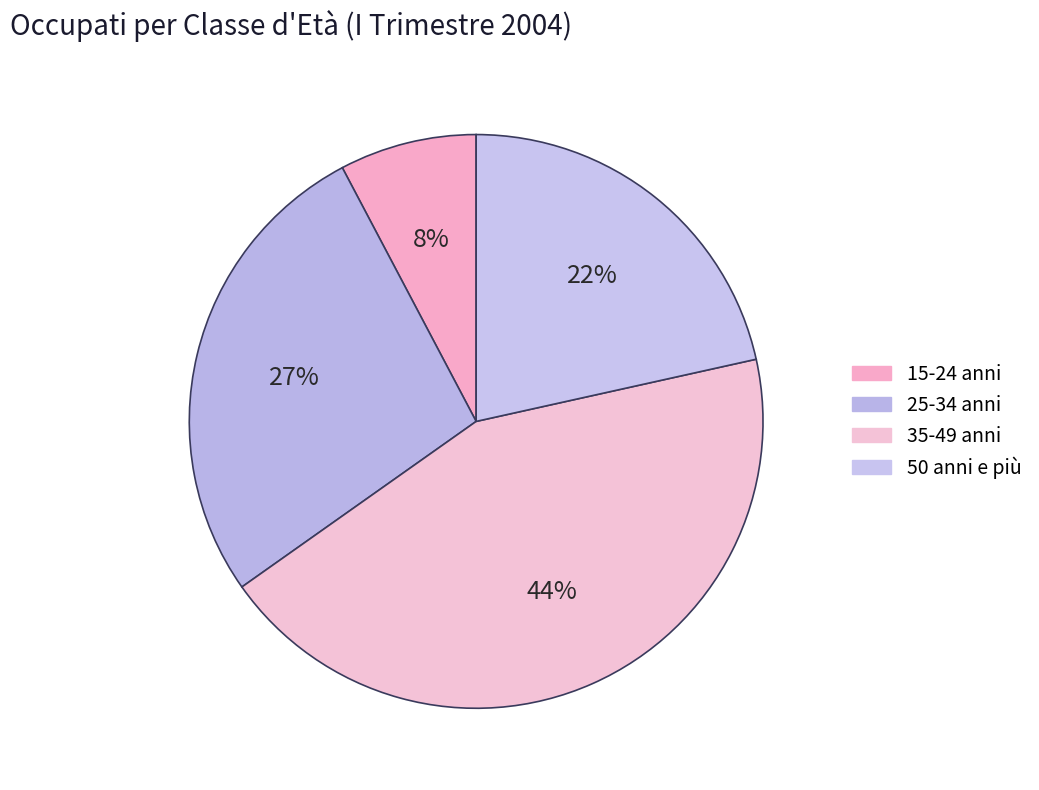

What is the smallest slice in the pie chart?

15-24 anni